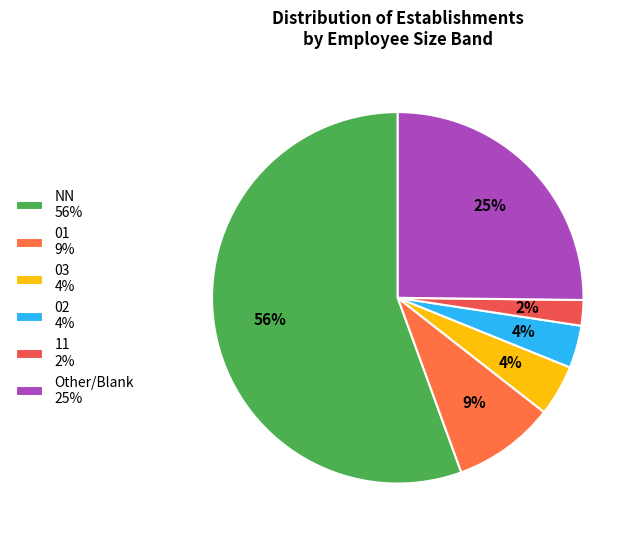

Which category has the biggest portion of the pie?

NN